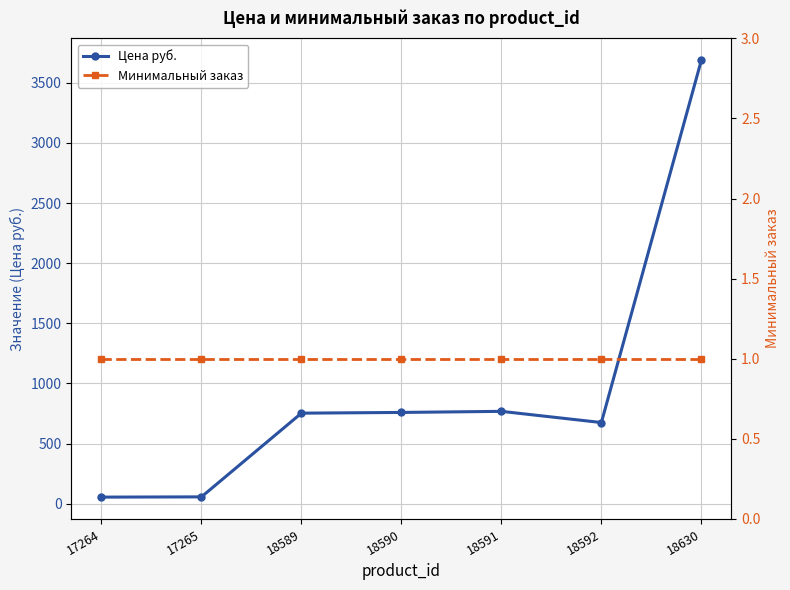

What is the value of the Цена руб. point at the 7th from the left?

3687